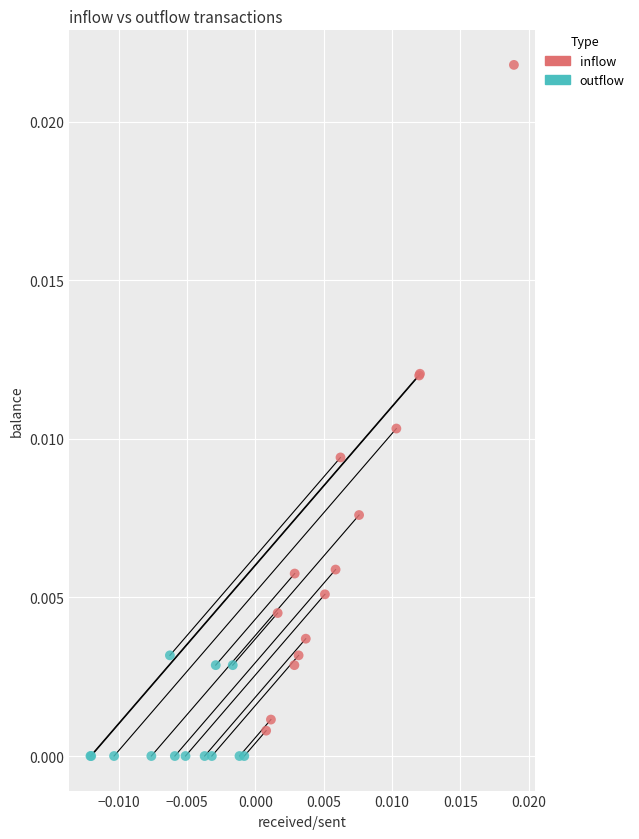

Which series has the largest Y range (max minus min)?

inflow